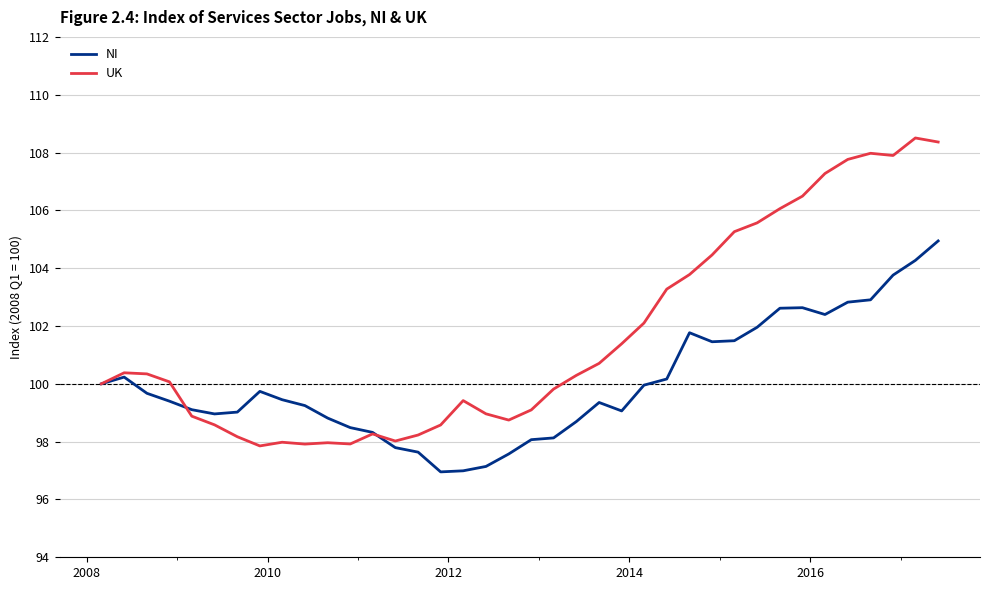

What is the difference between the second highest and minimum values in the UK series?

10.5